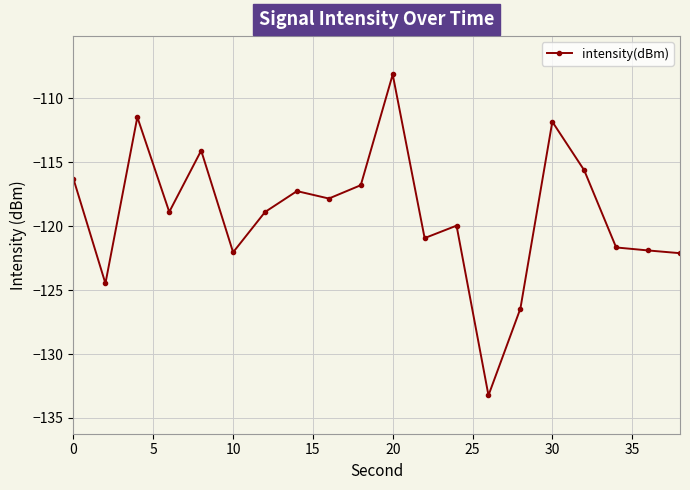

What is the value of the 7th point from the left?

-118.9